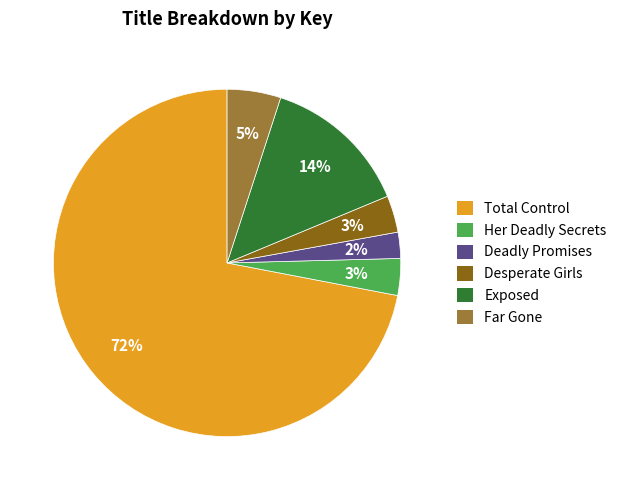

To the nearest percent, what percentage of the pie is Desperate Girls?

3%